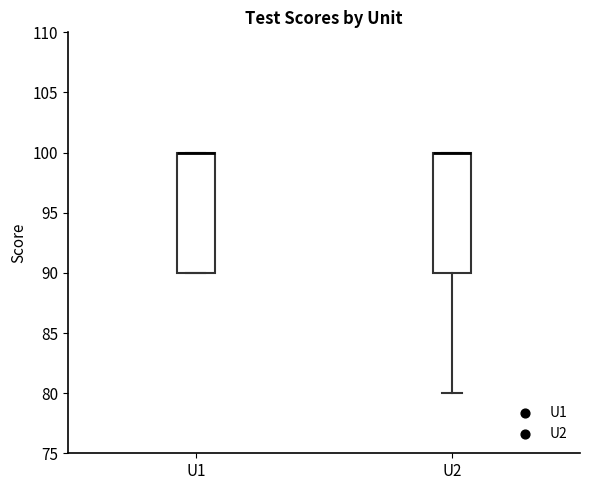

Where is the lower edge of the box for U1 on the y-axis? The values are not printed on the chart, so give them approximately, as read against the axis.

90